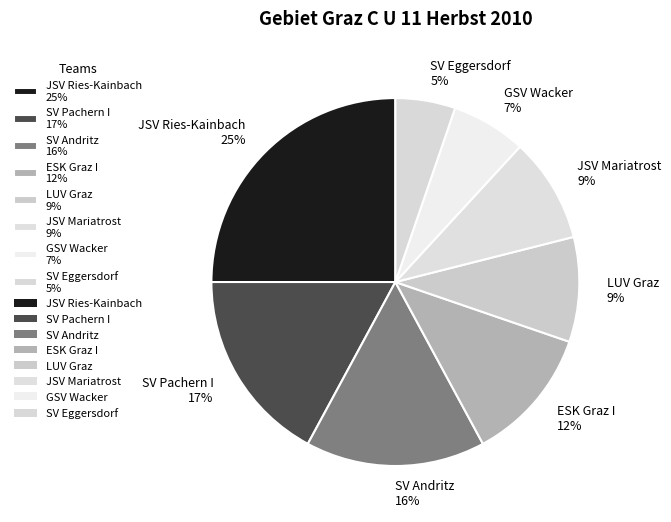

Is it true that SV Andritz is 16% of the pie?

True